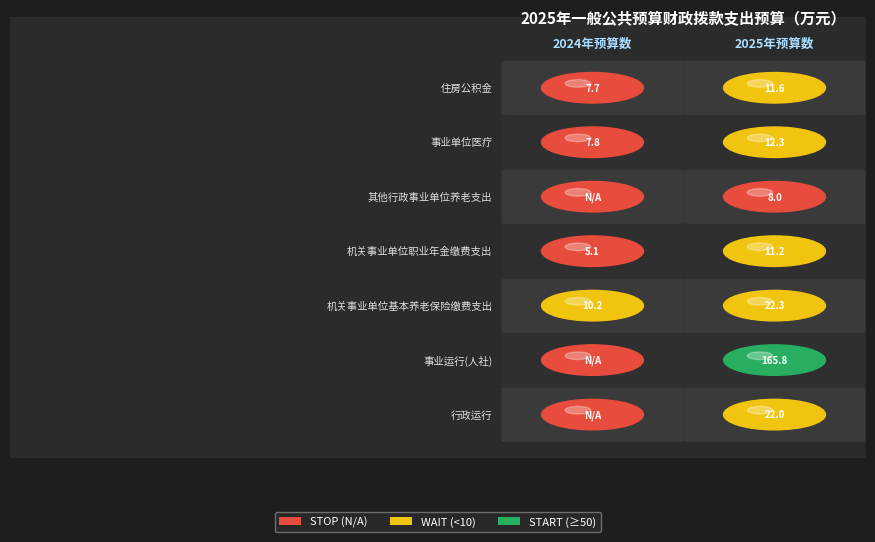

Read the 机关事业单位基本养老保险缴费支出 value at 1.

22.3